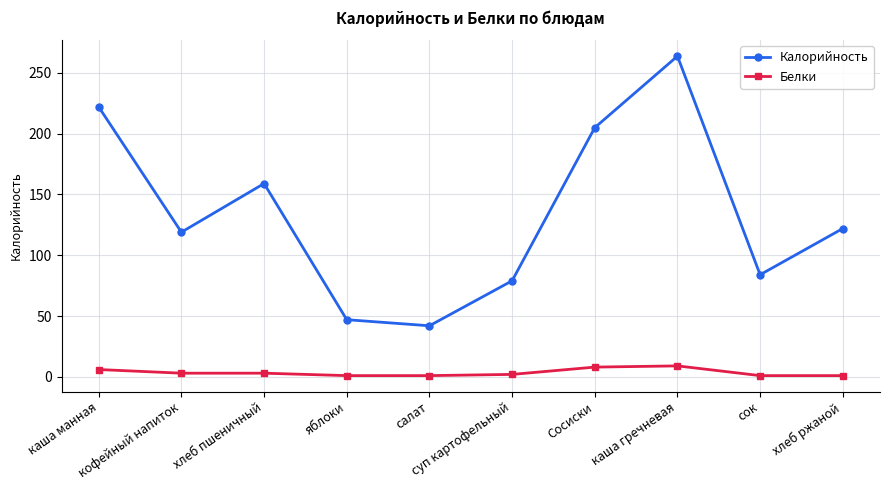

Which series has the widest spread of values?

Калорийность